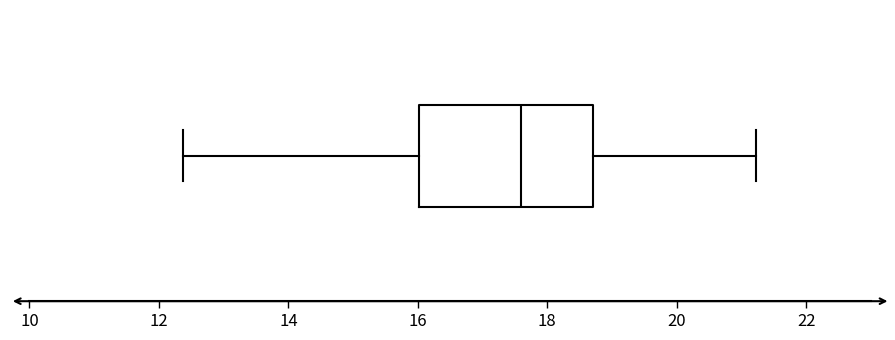

Read this box plot against the x-axis: the position of the median line, the range covered by the box, and the ends of both whiskers. The values are not printed on the chart, so give them approximately, as read against the axis.

median 17.6, box 16.0 to 18.8, whiskers 12.4 to 21.2